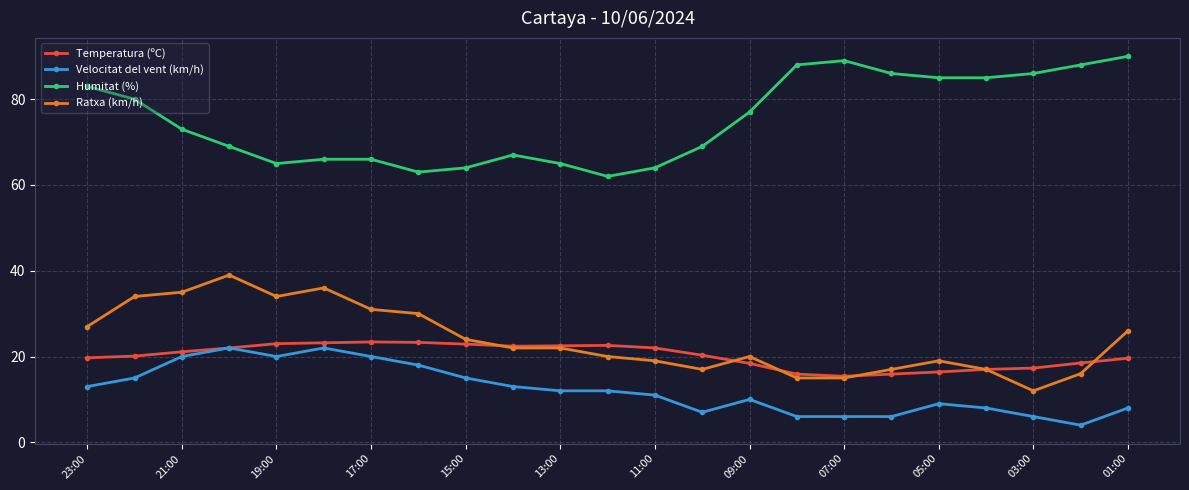

True or false: Humitat (%) and Temperatura (ºC) cross at least once.

False